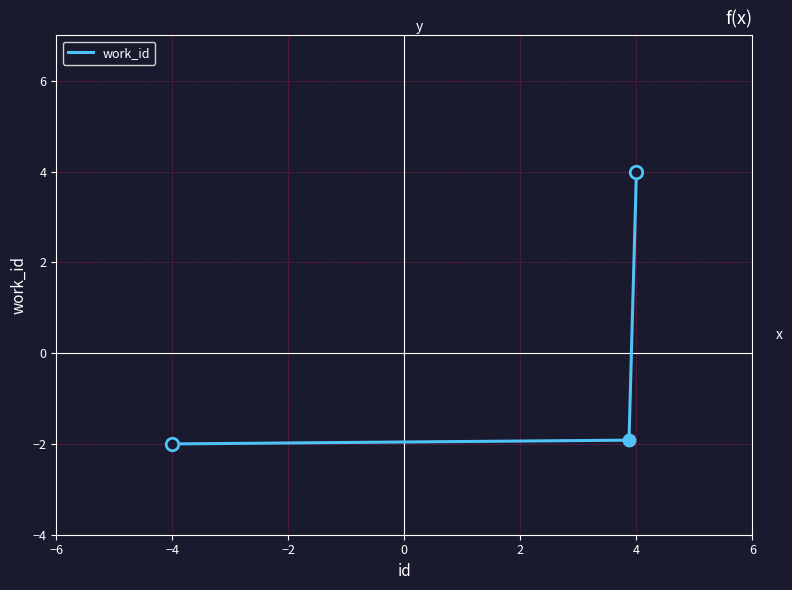

What is the greatest value displayed?

4.0